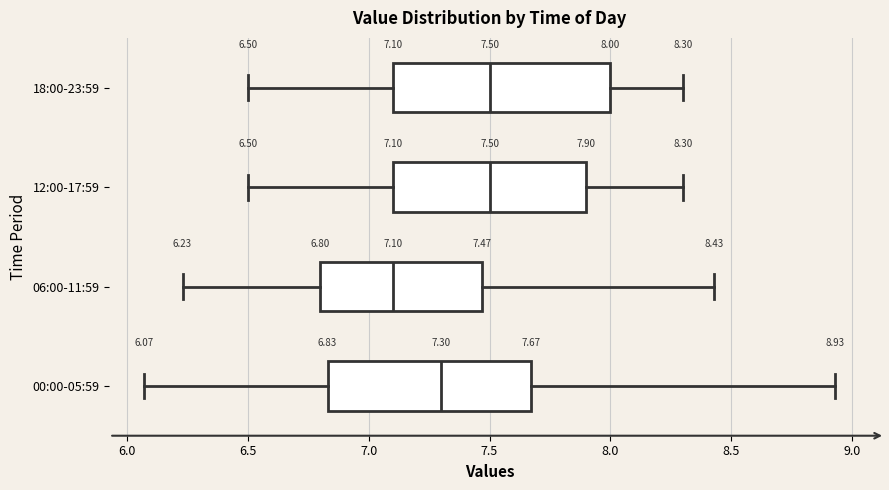

Comparing the boxes themselves (not the whiskers), which one is the widest?

18:00-23:59